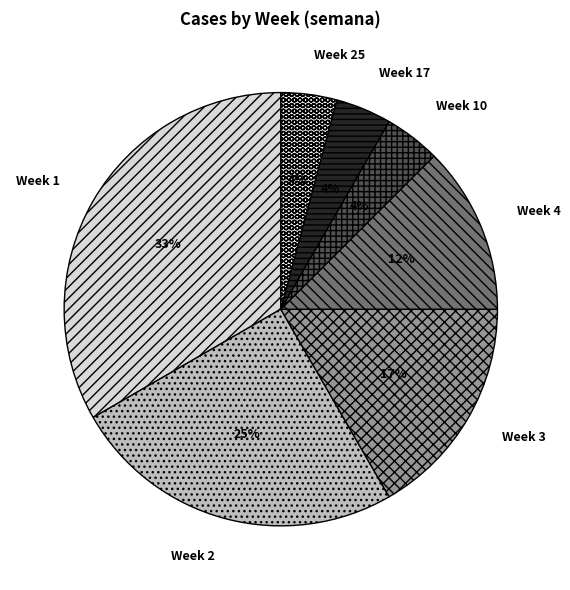

True or false: Week 17 accounts for 14% of the total.

False